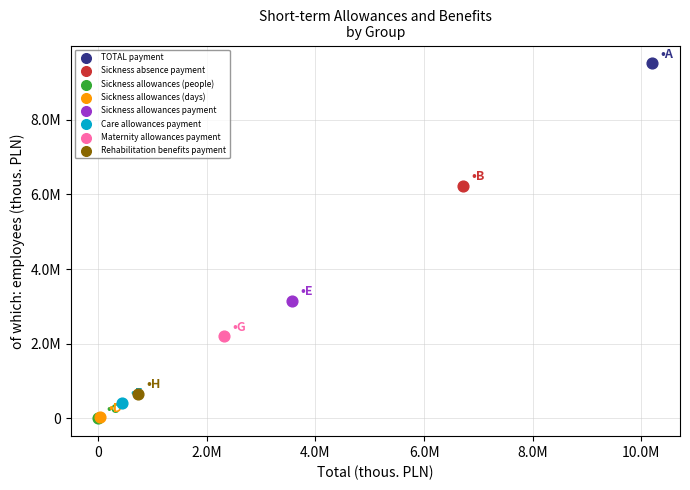

What are all the series names shown in the legend?

TOTAL payment, Sickness absence payment, Sickness allowances (people), Sickness allowances (days), Sickness allowances payment, Care allowances payment, Maternity allowances payment, Rehabilitation benefits payment